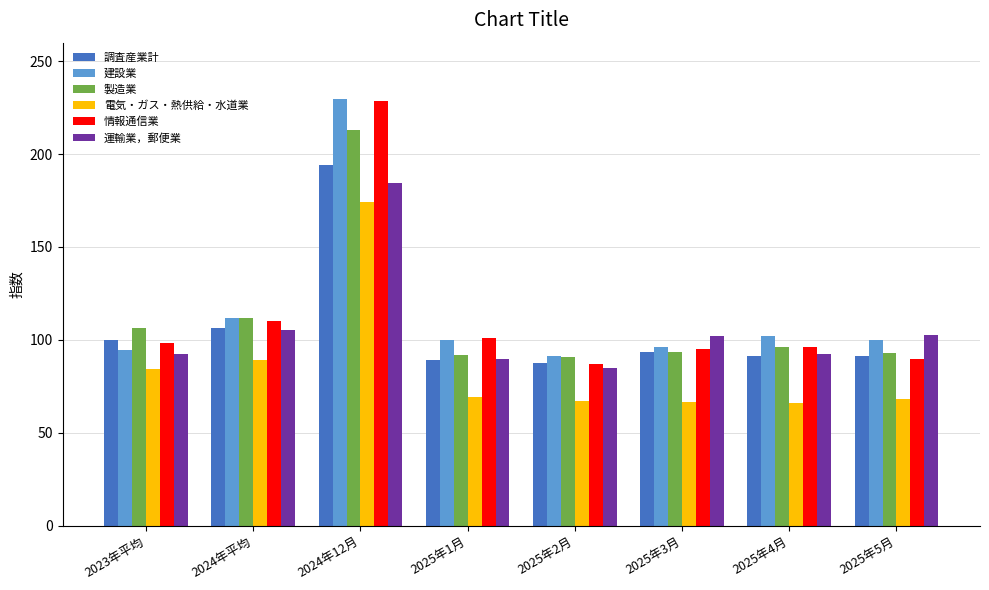

Which series has the largest total across all categories?

建設業